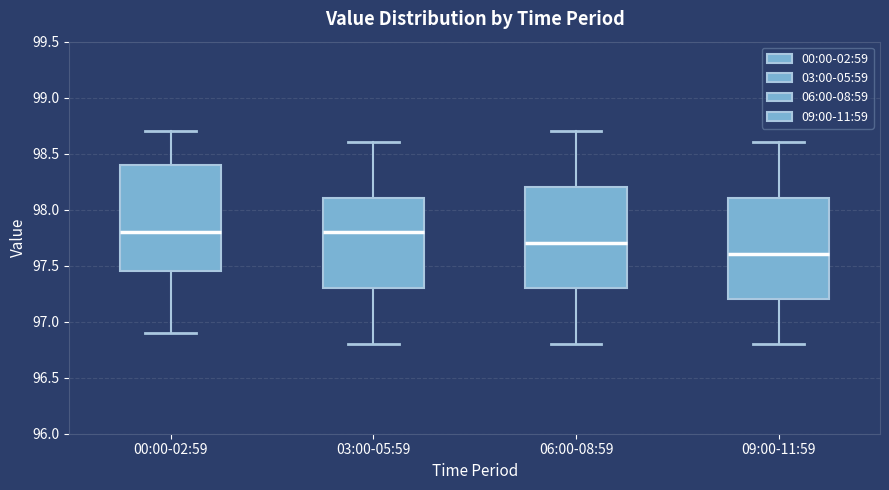

Reading left to right, transcribe this box plot: for each box, give where its median line is, the range the box spans, and where its two whiskers end, as read against the y-axis. The values are not printed on the chart, so give them approximately, as read against the axis.

00:00-02:59: median 97.80, box 97.45 to 98.40, whiskers 96.90 to 98.70
03:00-05:59: median 97.80, box 97.30 to 98.10, whiskers 96.80 to 98.60
06:00-08:59: median 97.70, box 97.30 to 98.20, whiskers 96.80 to 98.70
09:00-11:59: median 97.60, box 97.20 to 98.10, whiskers 96.80 to 98.60